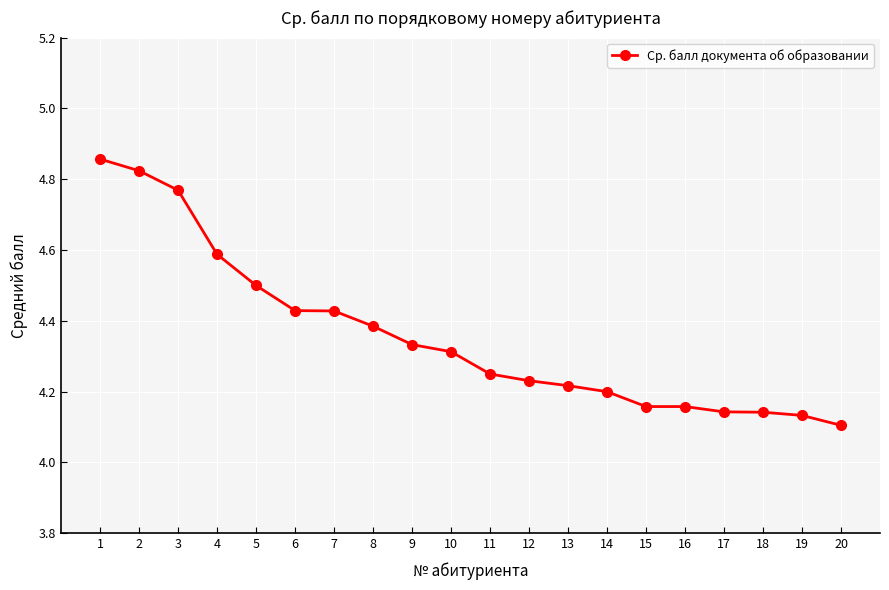

What is the ratio of the value at 14 to the value at 4?

0.9